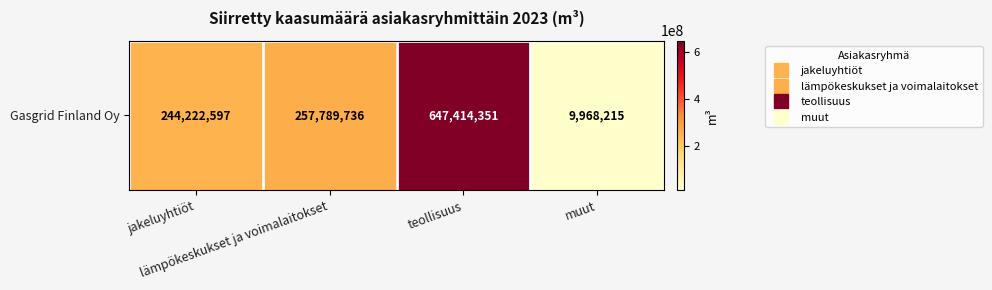

List the labels in order of value, largest first.

teollisuus, lämpökeskukset ja voimalaitokset, jakeluyhtiöt, muut